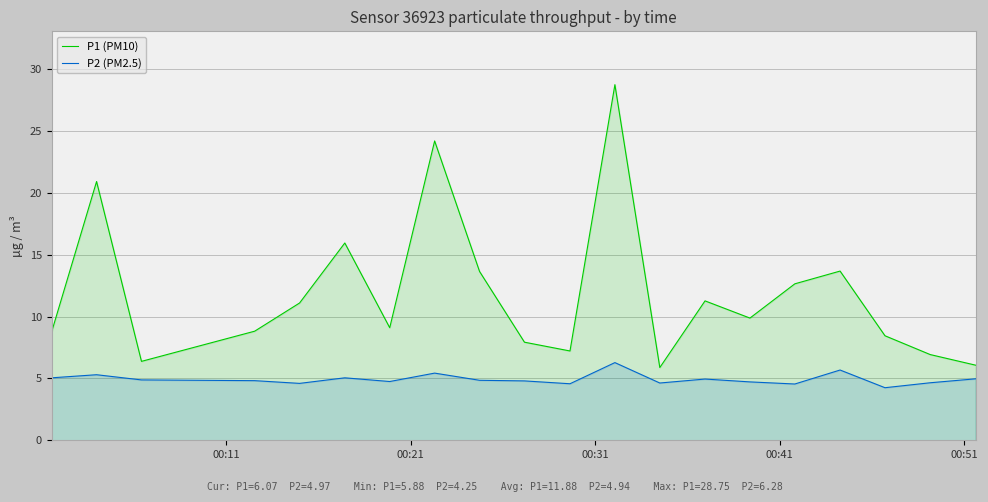

Which series has the widest spread of values?

P1 (PM10)